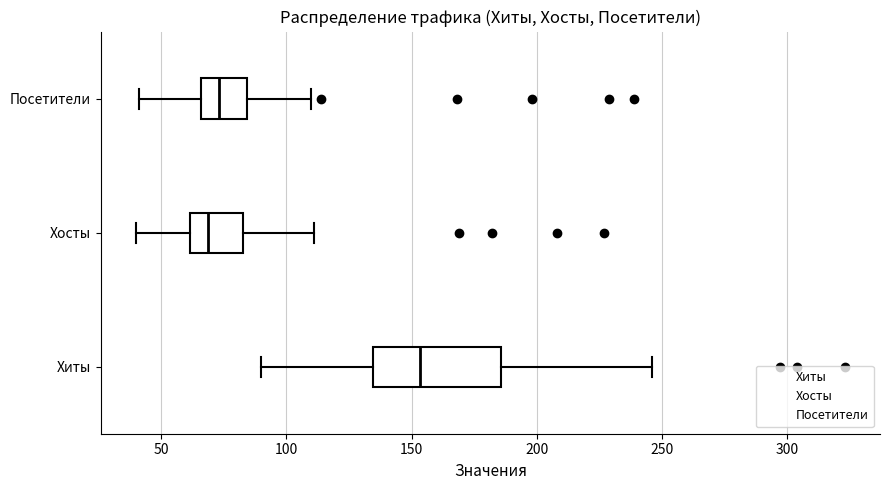

Which box is the widest, from its left edge to its right edge?

Хиты